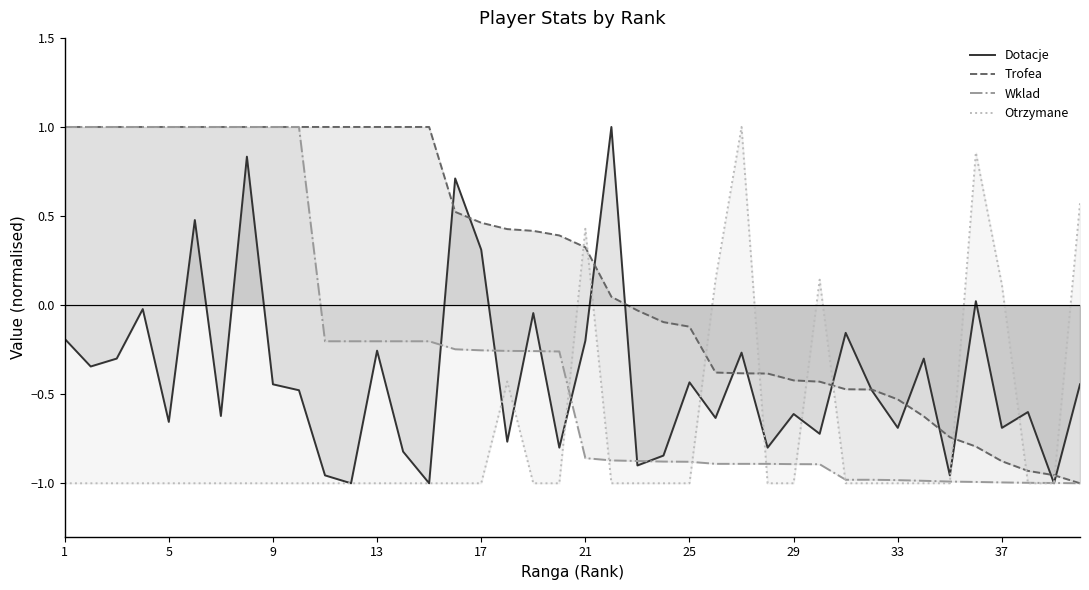

Which series has the largest total across all categories?

Trofea